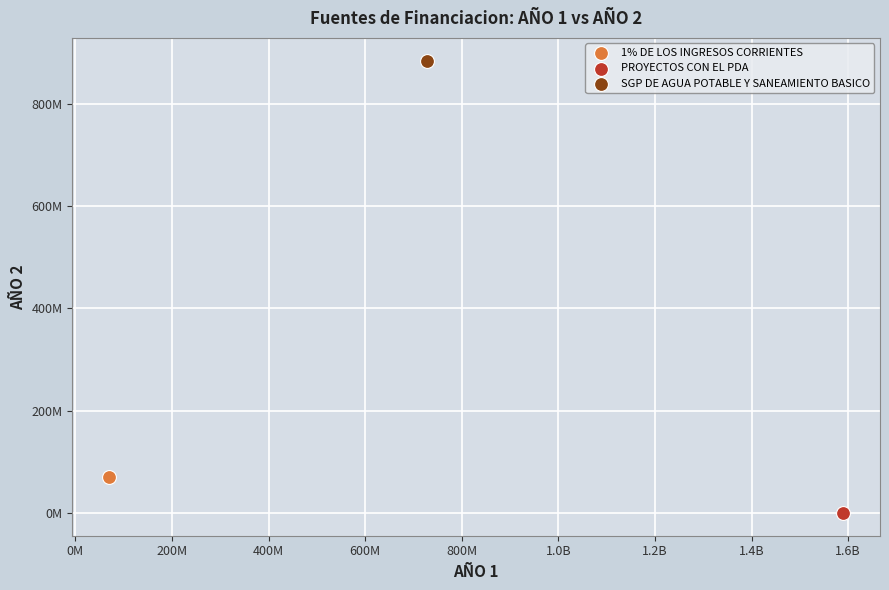

Which series reaches the maximum Y coordinate?

SGP DE AGUA POTABLE Y SANEAMIENTO BASICO